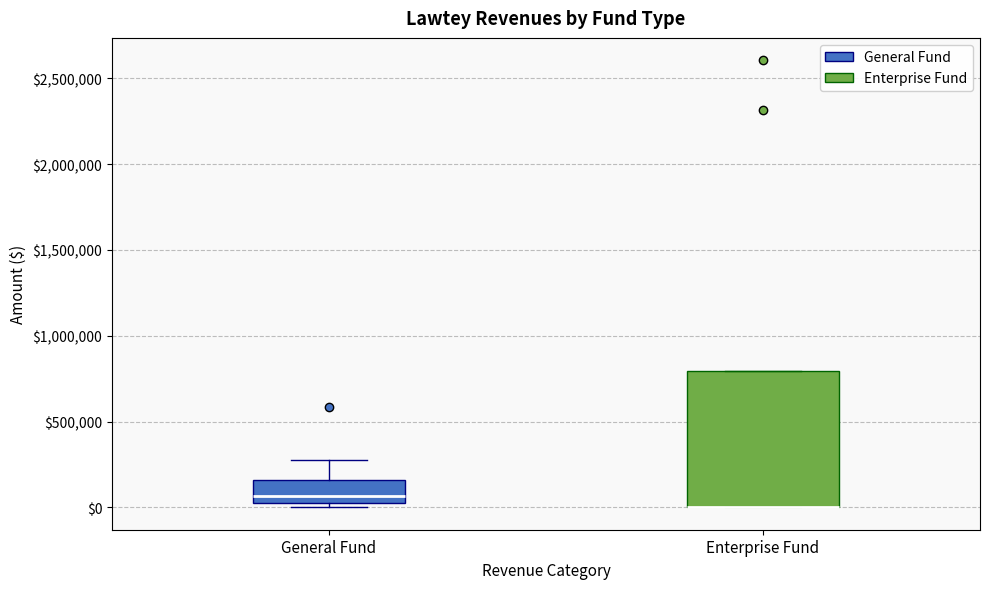

Reading left to right, read every box against the y-axis: the position of its median line, the range the box covers, and the ends of its whiskers. The values are not printed on the chart, so give them approximately, as read against the axis.

General Fund: median 50000 (just above the box's lower edge), box 50000 to 150000, whiskers 0 to 250000
Enterprise Fund: median 0 (drawn on the box's lower edge), box 0 to 800000, whiskers 0 to 800000